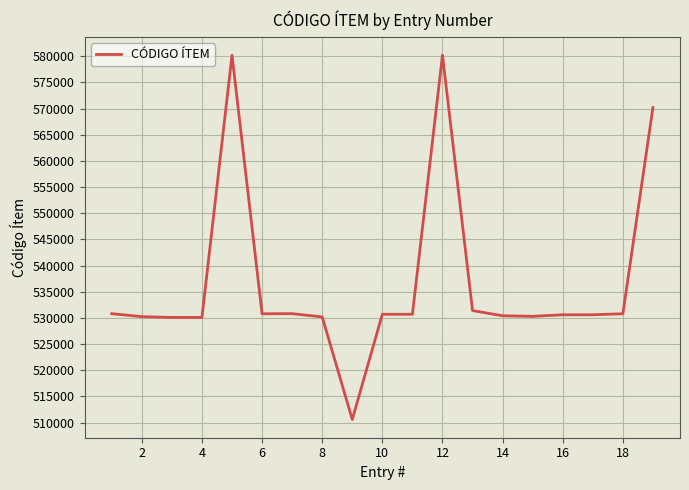

What is the difference between the maximum and minimum values?

69607